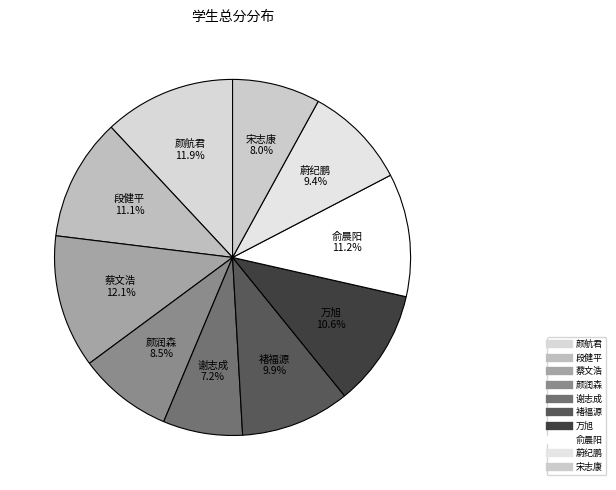

Count the number of slices in the pie.

10